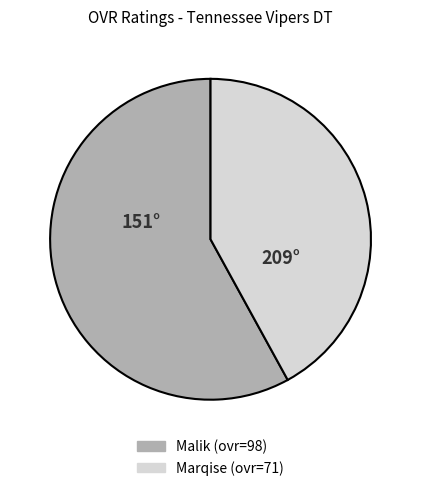

Count the number of slices in the pie.

2